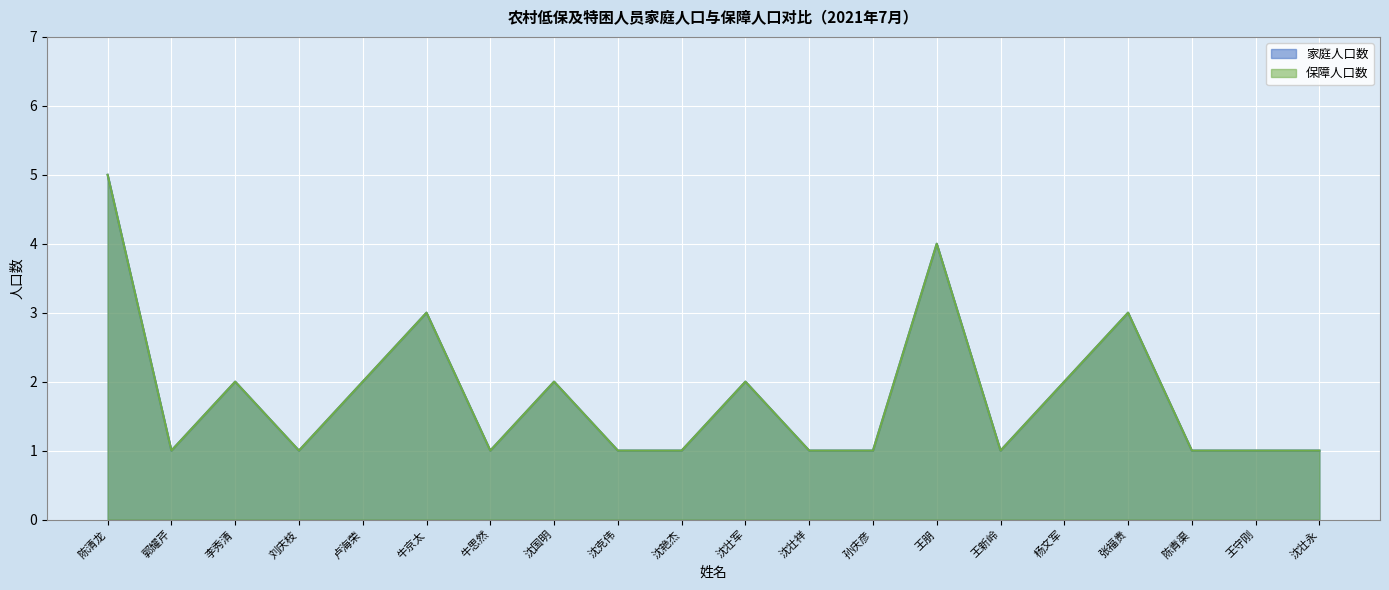

List the series in order of their peak value, lowest first.

家庭人口数, 保障人口数